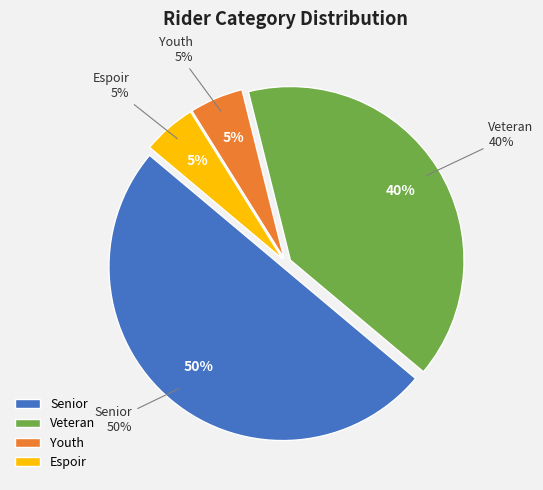

Which category has the smallest portion of the pie?

Youth